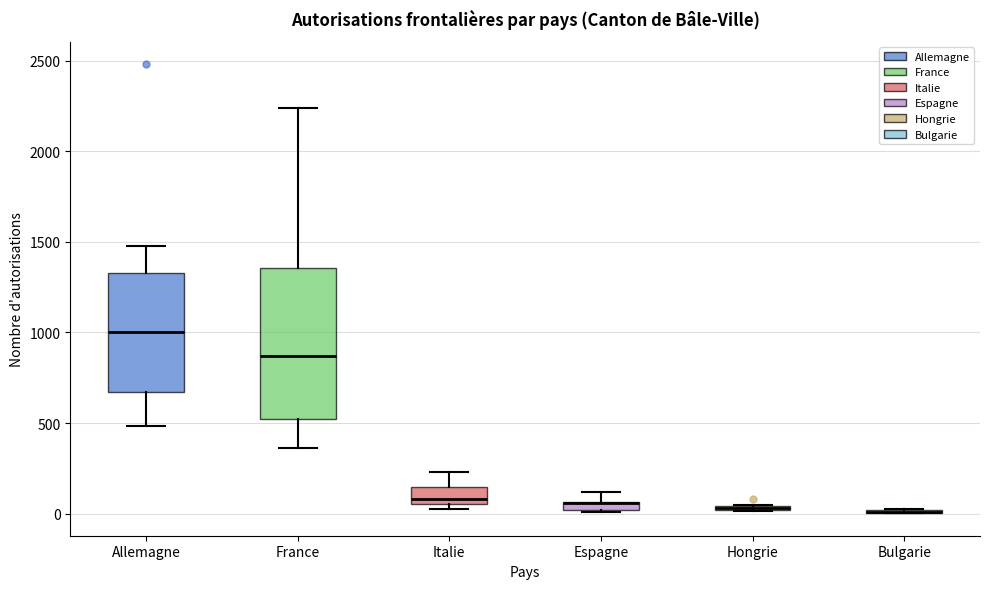

Which box is the tallest, from its lower edge to its upper edge?

France